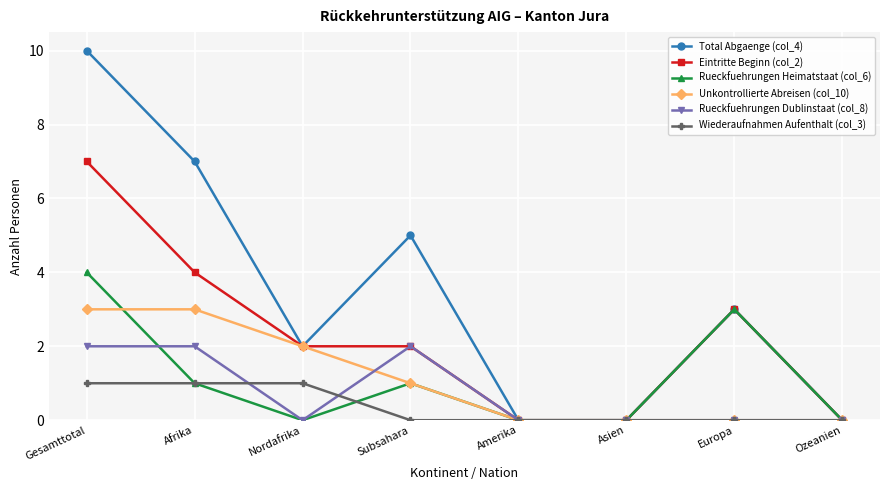

Which series has the largest total across all categories?

Total Abgaenge (col_4)